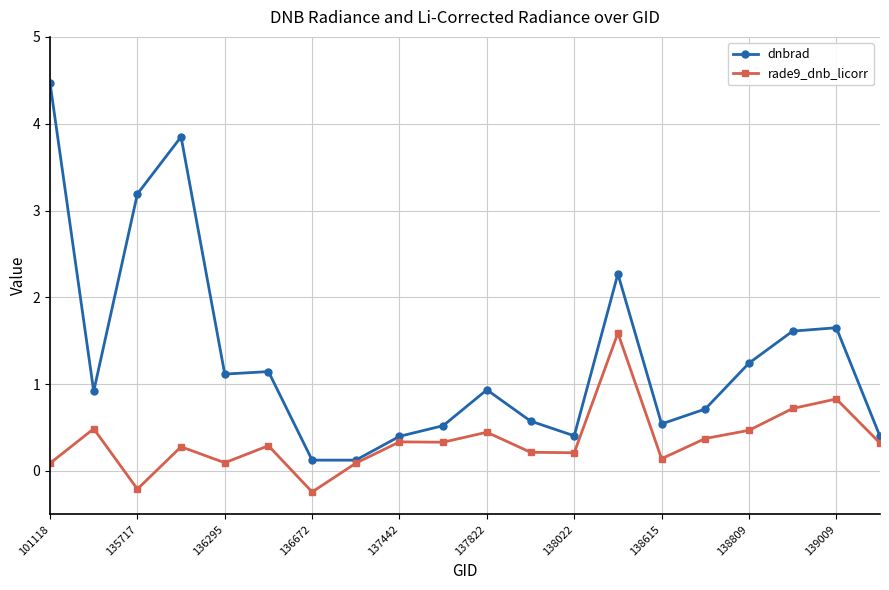

True or false: dnbrad has more than 1 interior local peaks.

True